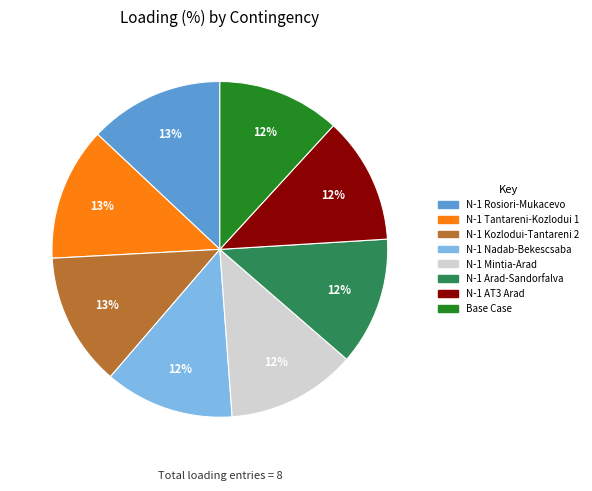

To the nearest percent, what is the average slice percentage?

12%